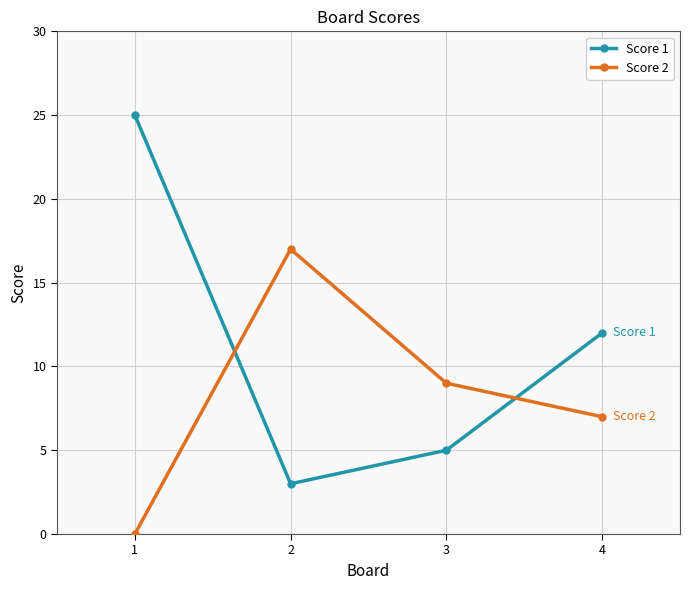

Reading left to right, extract all data points from this chart.

Score 1: 1=25	2=3	3=5	4=12
Score 2: 1=0	2=17	3=9	4=7